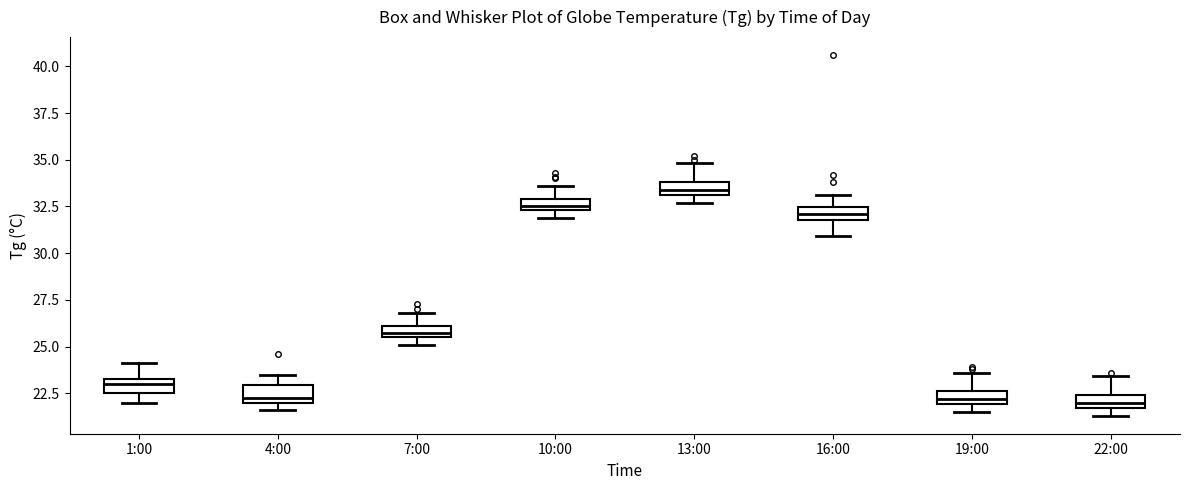

Which box has the highest median line?

13:00